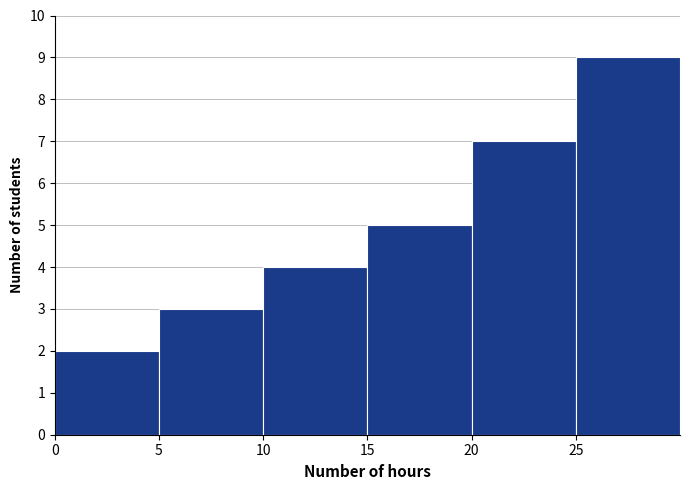

What is the height of the bar covering 20 to 25 on the x-axis? The values are not printed on the chart, so give them approximately, as read against the axis.

7